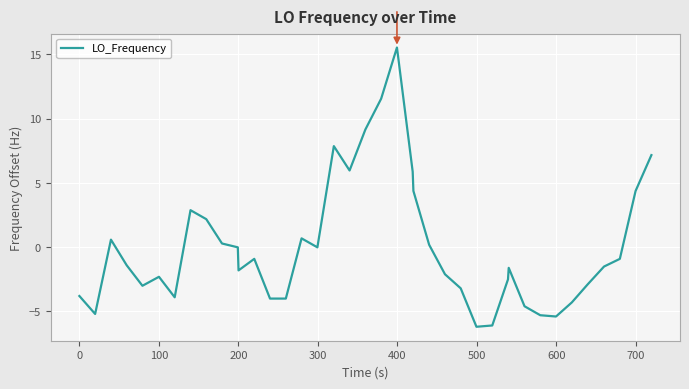

What is the maximum value shown in the chart?

15.5